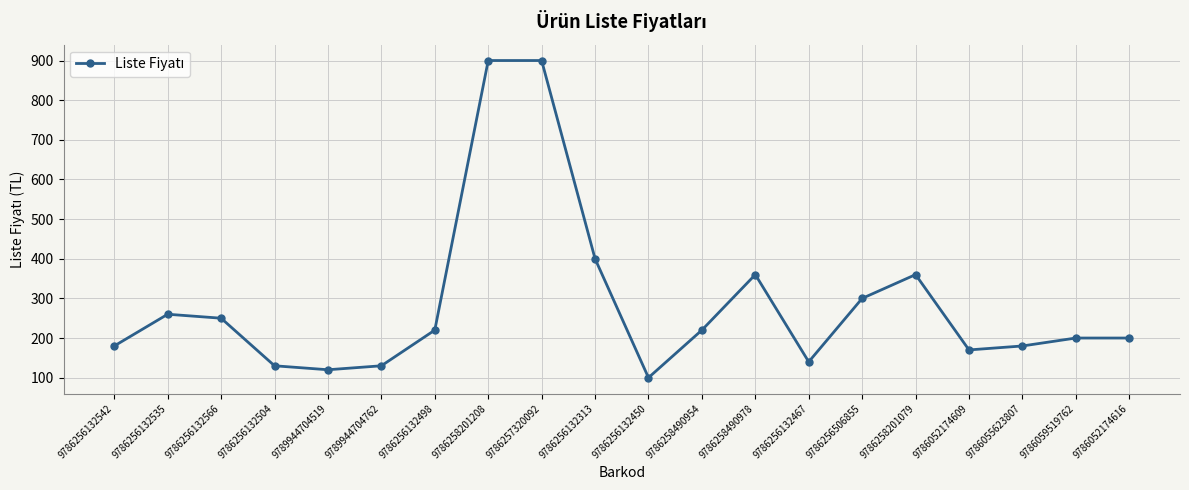

Where does the data first go above 220?

9786256132535